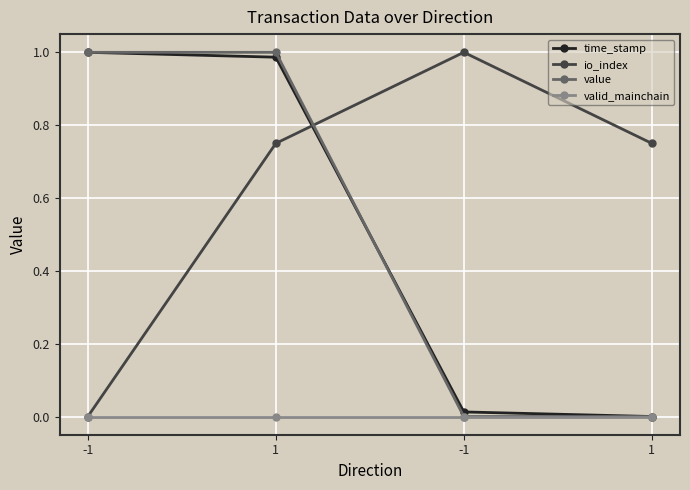

What is the sum of all value values?

2.0